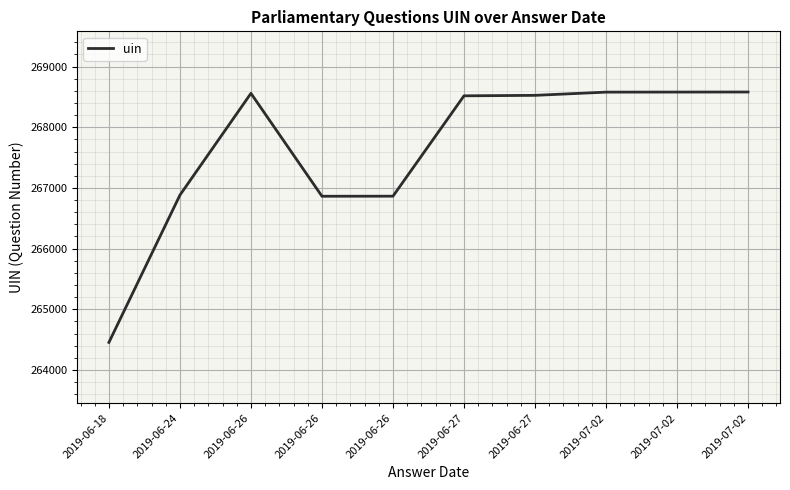

Rank the categories by value from lowest to highest.

2019-06-18, 2019-06-26, 2019-06-26, 2019-06-24, 2019-06-27, 2019-06-27, 2019-06-26, 2019-07-02, 2019-07-02, 2019-07-02